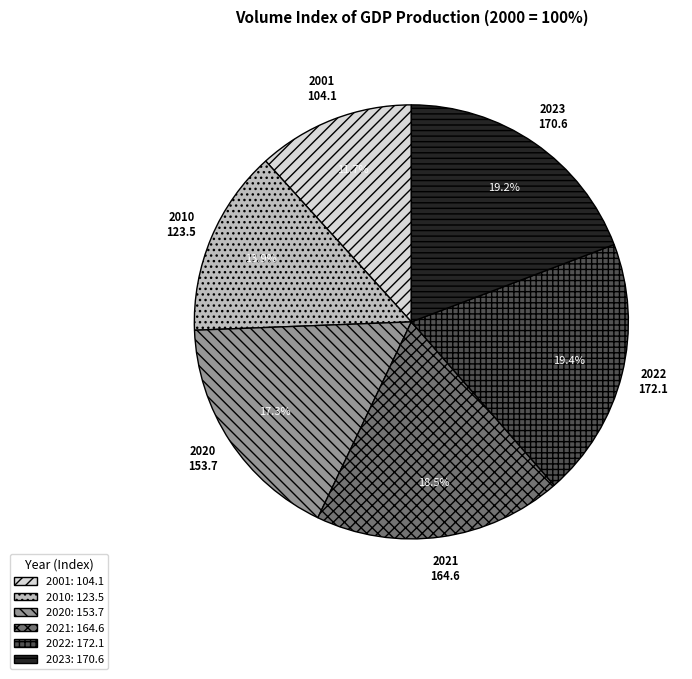

Does 2022 represent more than half of the total?

No